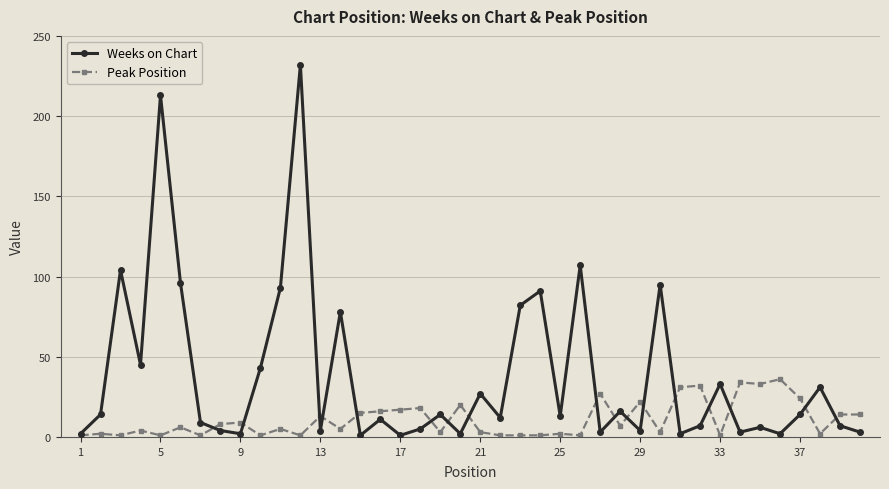

Rank the series by their maximum value, from highest to lowest.

Weeks on Chart, Peak Position